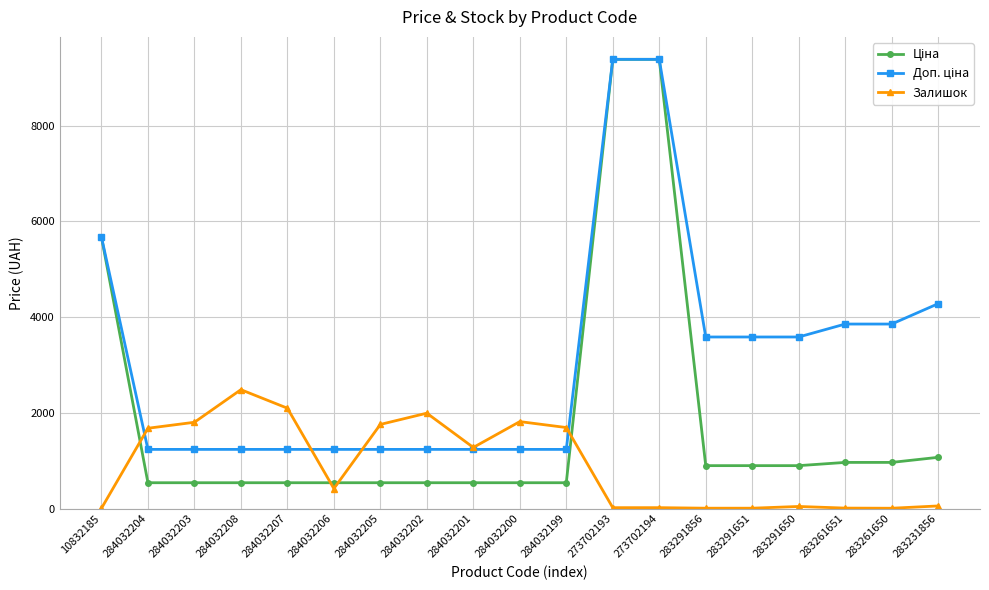

What is the difference between the highest and lowest values at 284032205?

1218.0